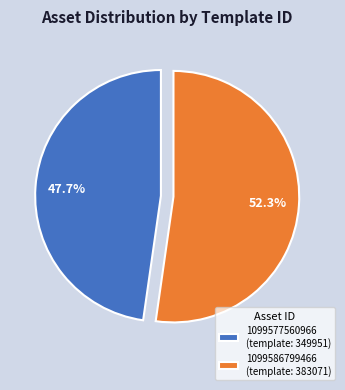

How many slices are in this pie chart?

2